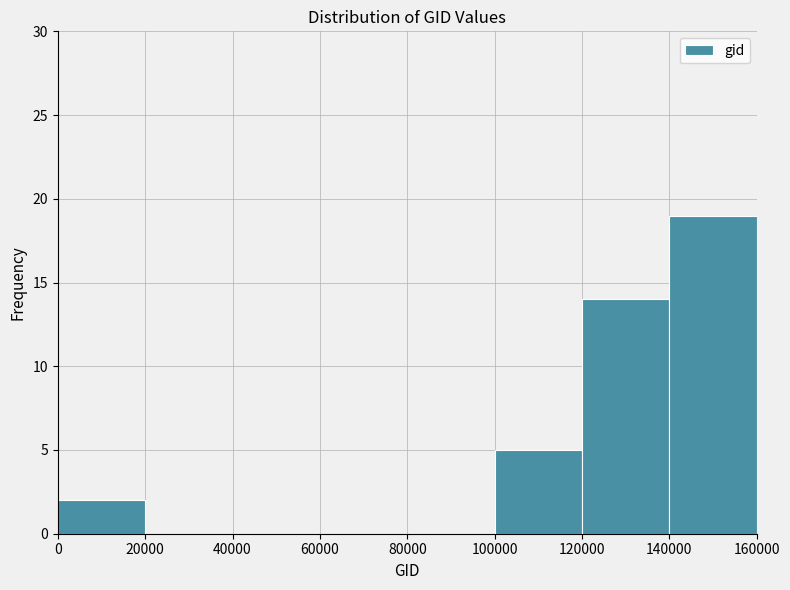

Reading left to right, transcribe this chart: for each bar, give the range it covers on the x-axis and its height. The values are not printed on the chart, so give them approximately, as read against the axis.

0 to 20000: 2
20000 to 40000: 0
40000 to 60000: 0
60000 to 80000: 0
80000 to 100000: 0
100000 to 120000: 5
120000 to 140000: 14
140000 to 160000: 19